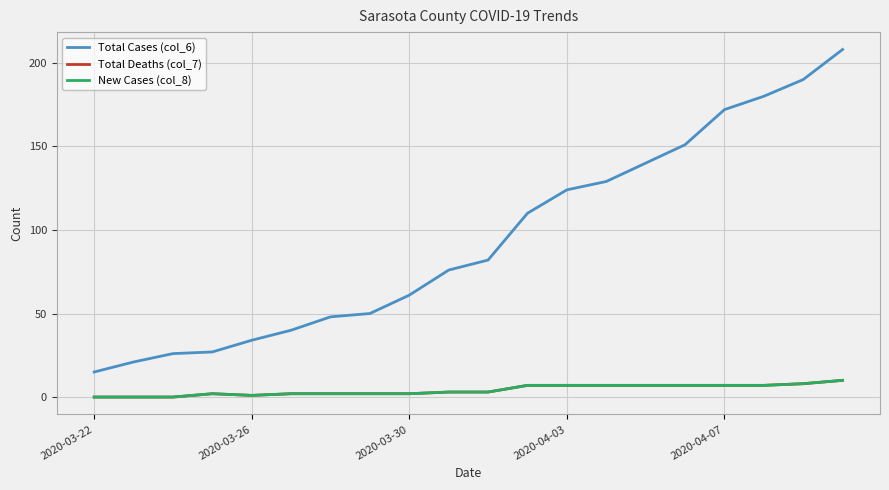

Reading left to right, what are all the values shown in this chart?

Total Cases (col_6): 15	21	26	27	34	40	48	50	61	76	82	110	124	129	140	151	172	180	190	208
Total Deaths (col_7): 0	0	0	2	1	2	2	2	2	3	3	7	7	7	7	7	7	7	8	10
New Cases (col_8): 0	0	0	2	1	2	2	2	2	3	3	7	7	7	7	7	7	7	8	10